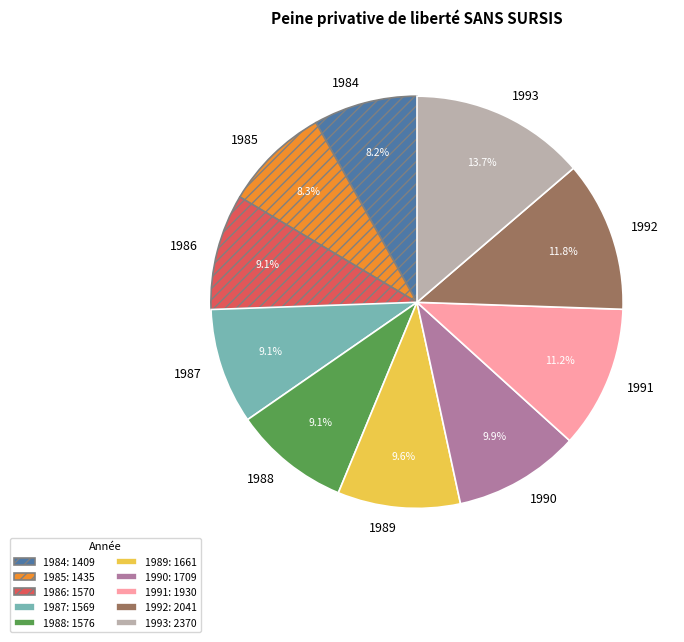

How many segments does this pie chart have?

10